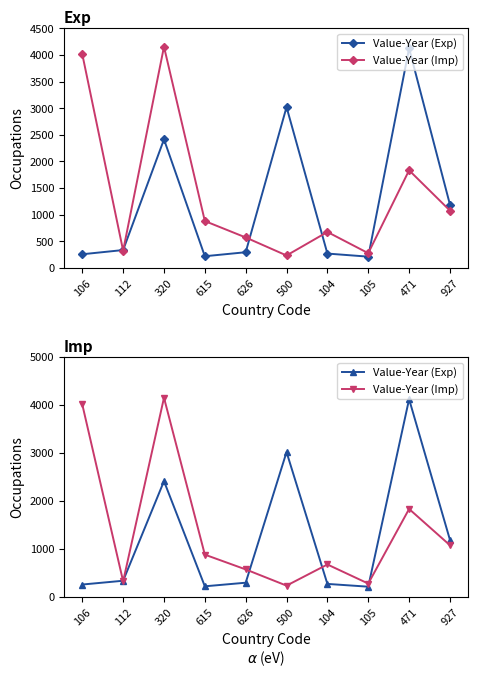

How many lines are shown in the chart?

2